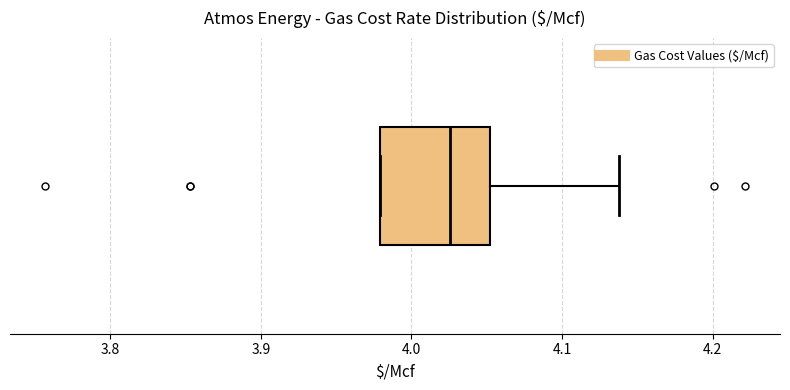

Read this box plot against the x-axis: the position of the median line, the range covered by the box, and the ends of both whiskers. The values are not printed on the chart, so give them approximately, as read against the axis.

median 4.03, box 3.98 to 4.05, whiskers 3.98 to 4.14